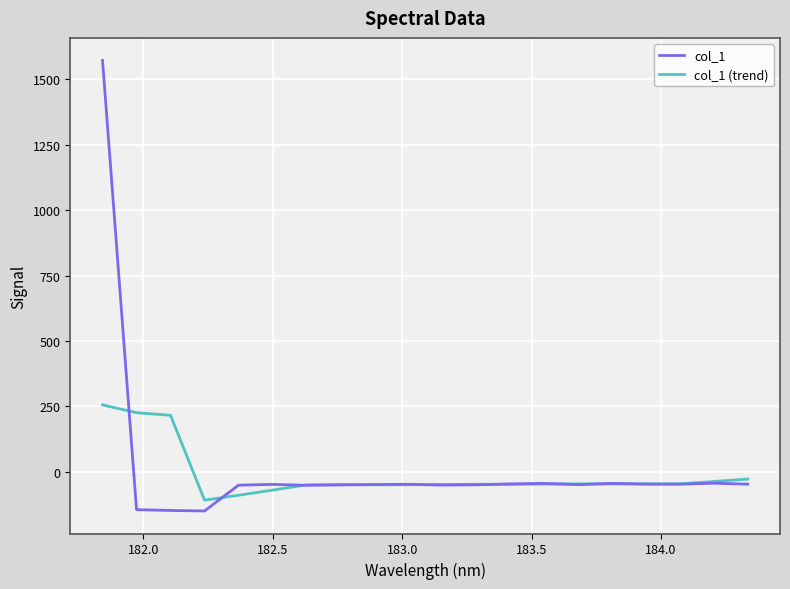

What is the maximum value for col_1?

1572.5